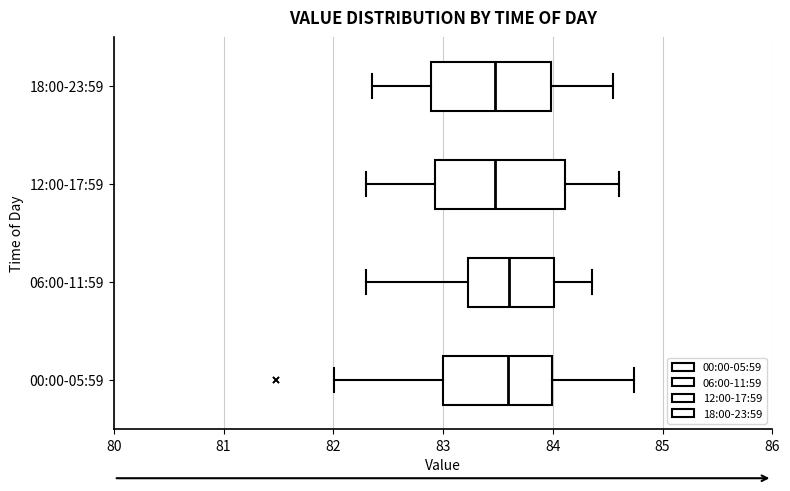

Reading bottom to top, read every box against the x-axis: the position of its median line, the range the box covers, and the ends of its whiskers. The values are not printed on the chart, so give them approximately, as read against the axis.

00:00-05:59: median 83.6, box 83.0 to 84.0, whiskers 82.0 to 84.7
06:00-11:59: median 83.6, box 83.2 to 84.0, whiskers 82.3 to 84.4
12:00-17:59: median 83.5, box 82.9 to 84.1, whiskers 82.3 to 84.6
18:00-23:59: median 83.5, box 82.9 to 84.0, whiskers 82.4 to 84.6